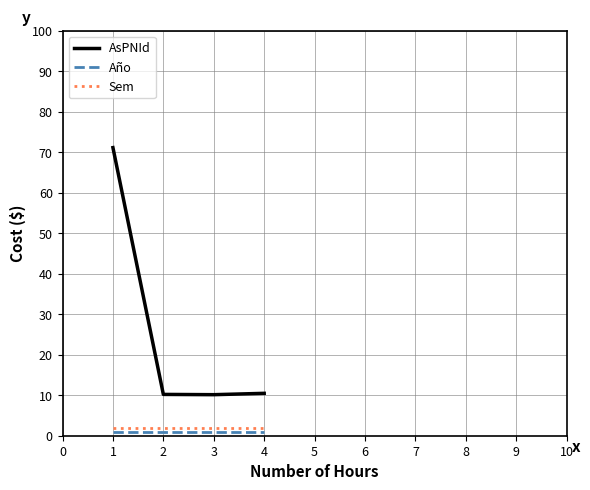

Is the value of Sem at 1 greater than the value of AsPNId at 3?

No